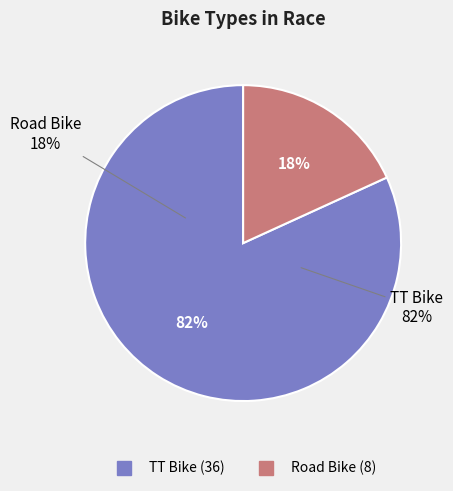

Which slice is the smallest?

Road Bike